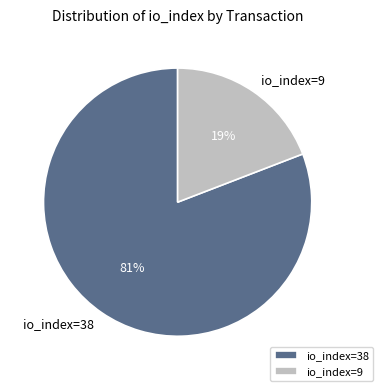

To the nearest percent, what is the combined percentage of io_index=9 and io_index=38?

100%